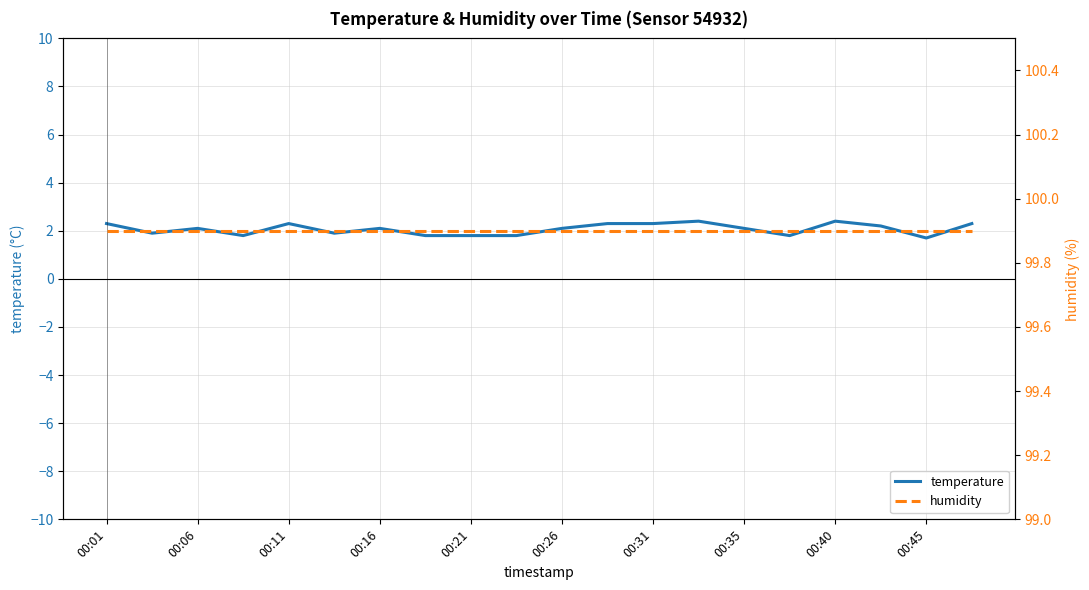

Which series has the largest range (max minus min)?

temperature